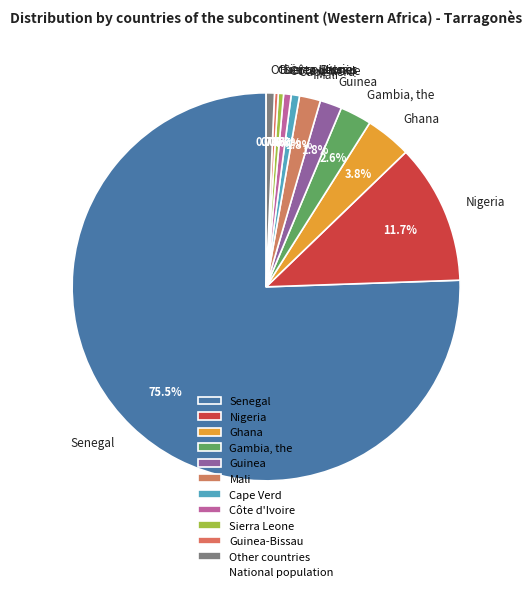

How many slices are in this pie chart?

11